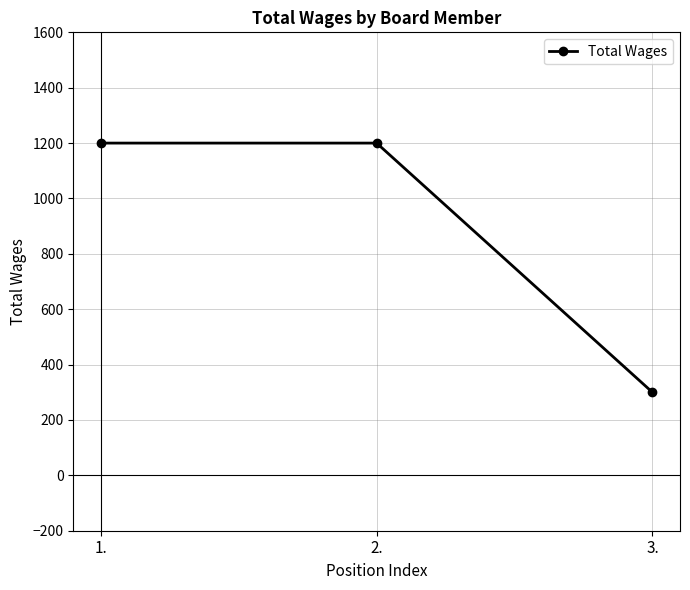

How many distinct data groups are displayed?

1